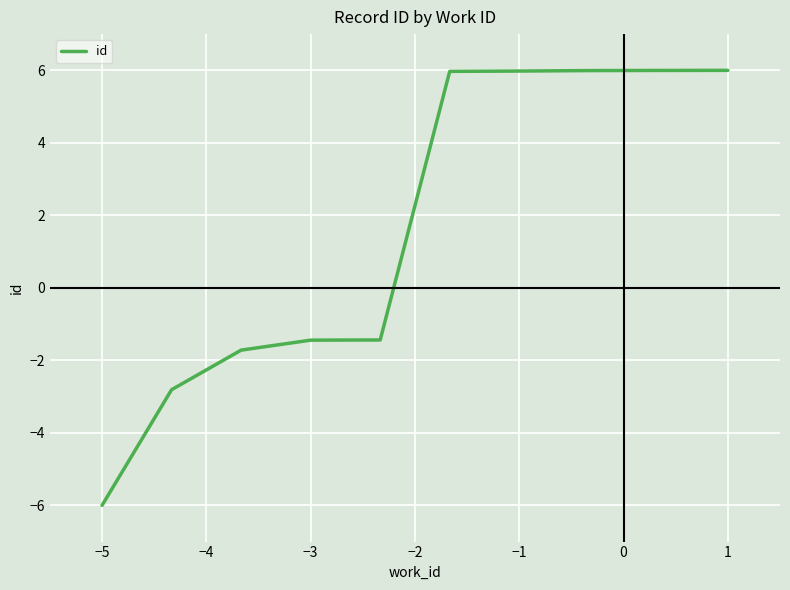

How many values are below zero?

5